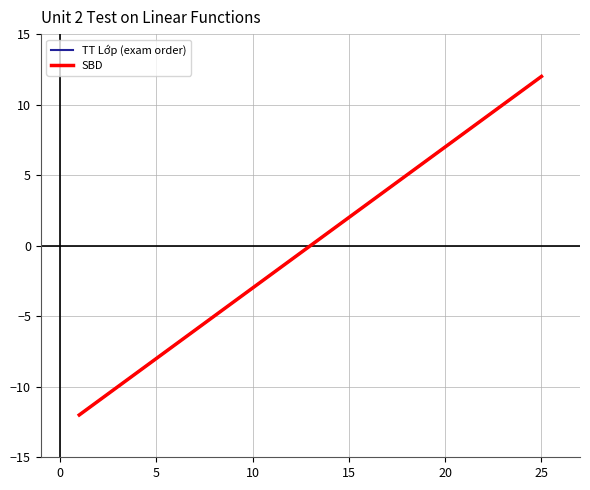

Is this an area chart (filled region under the line)?

No